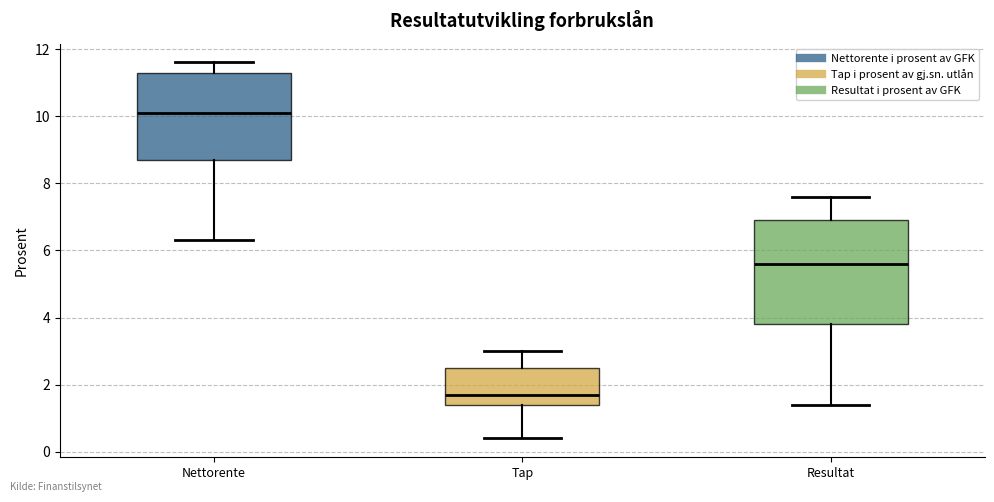

Reading left to right, read every box against the y-axis: the position of its median line, the range the box covers, and the ends of its whiskers. The values are not printed on the chart, so give them approximately, as read against the axis.

Nettorente: median 10.2, box 8.8 to 11.4, whiskers 6.4 to 11.6
Tap: median 1.8, box 1.4 to 2.6, whiskers 0.4 to 3.0
Resultat: median 5.6, box 3.8 to 7.0, whiskers 1.4 to 7.6